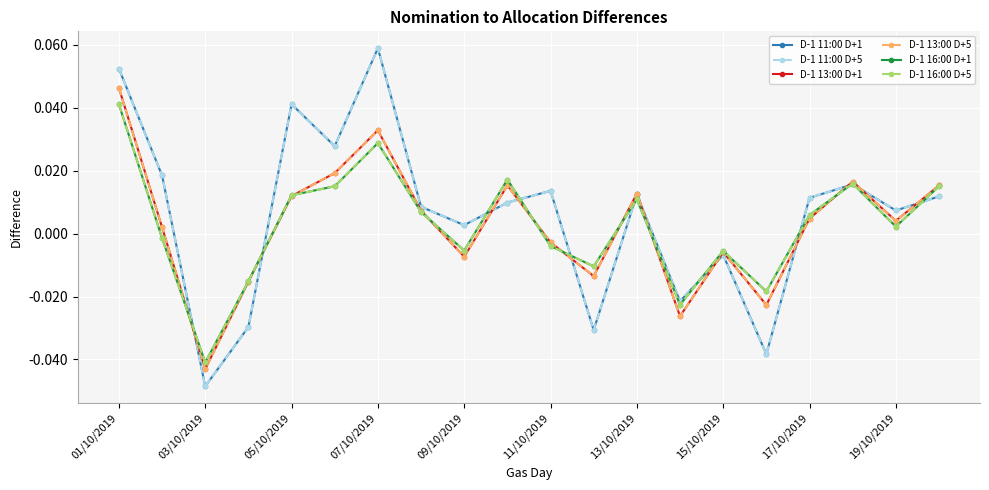

At how many categories does at least one series exceed 0?

14